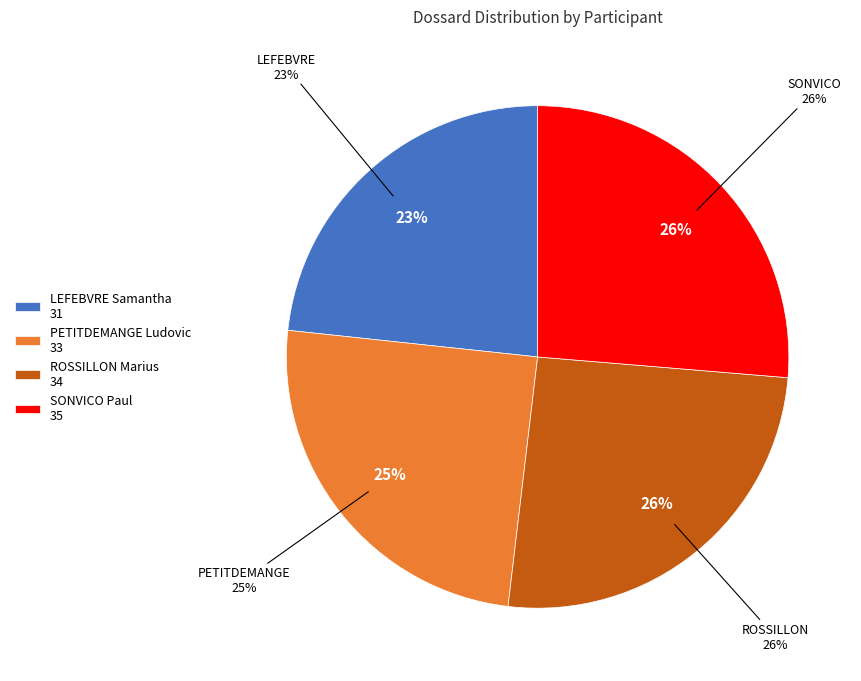

What is the largest slice in the pie chart?

SONVICO Paul